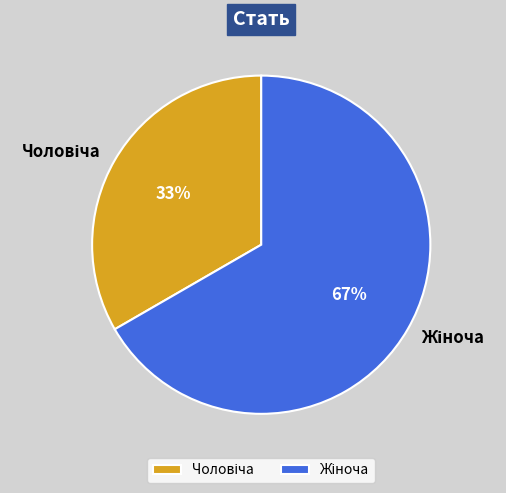

Is there a majority slice in this chart?

Yes